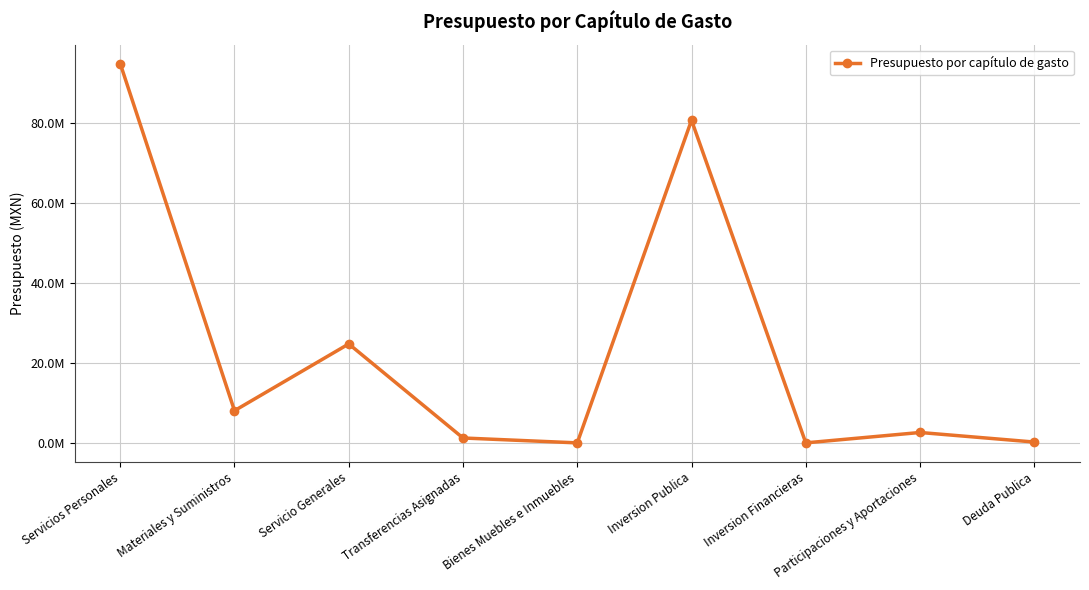

Is it true that the value at Deuda Publica is 348102.3?

False